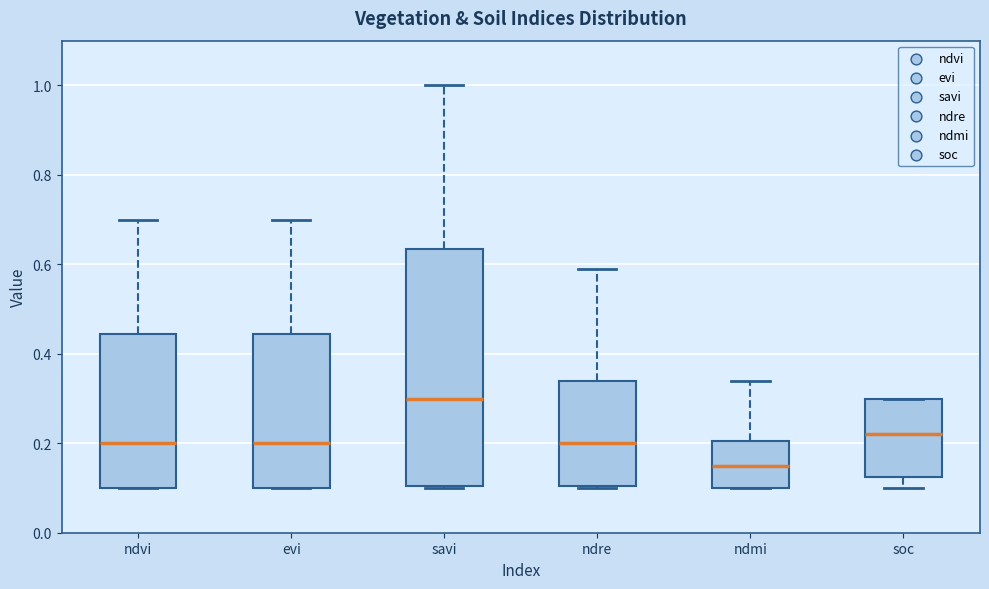

Comparing the boxes themselves (not the whiskers), which one is the tallest?

savi